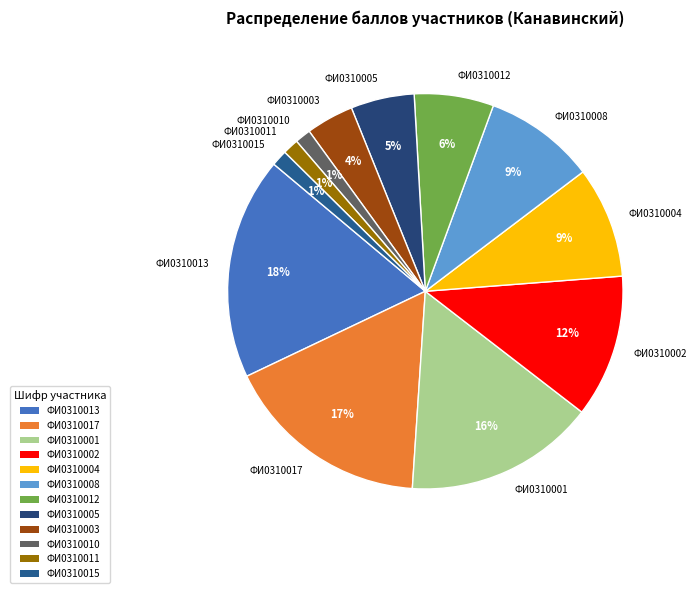

To the nearest percent, what is the average slice percentage?

8%